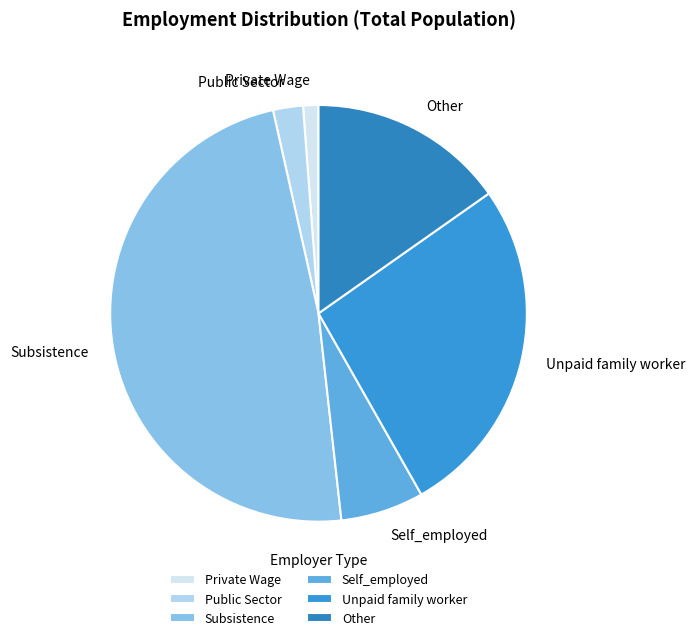

How many slices are in this pie chart?

6